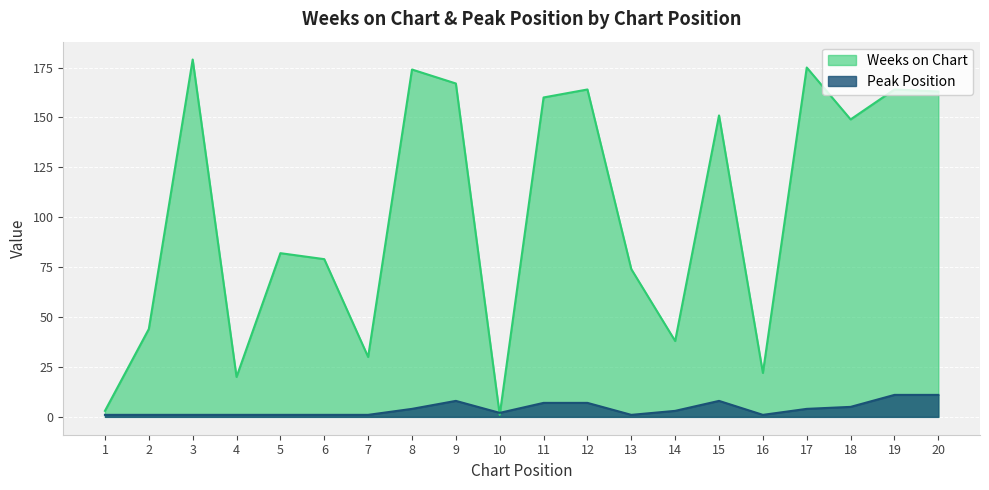

Rank the series by their maximum value, from highest to lowest.

Weeks on Chart, Peak Position